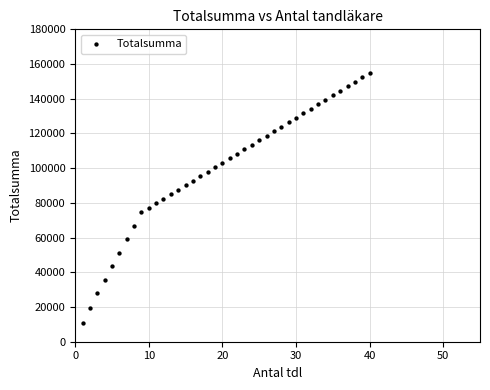

What is the range of X values (max minus min)?

39.0